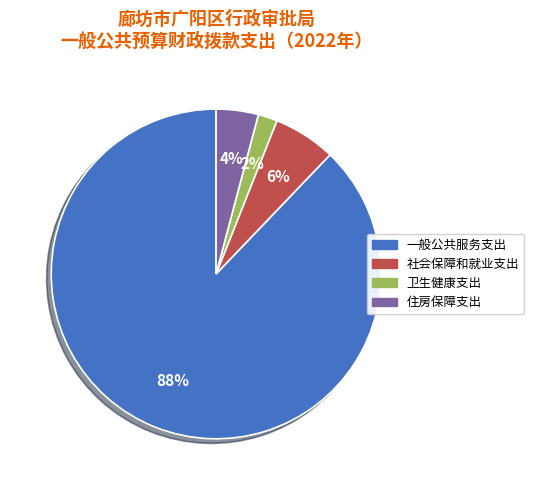

Is the sum of 住房保障支出 and 社会保障和就业支出 greater than half?

No